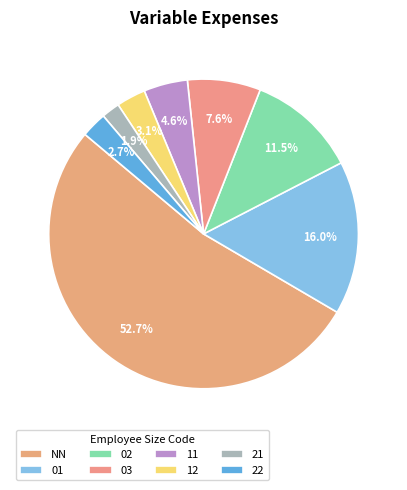

Which slice is the largest?

NN